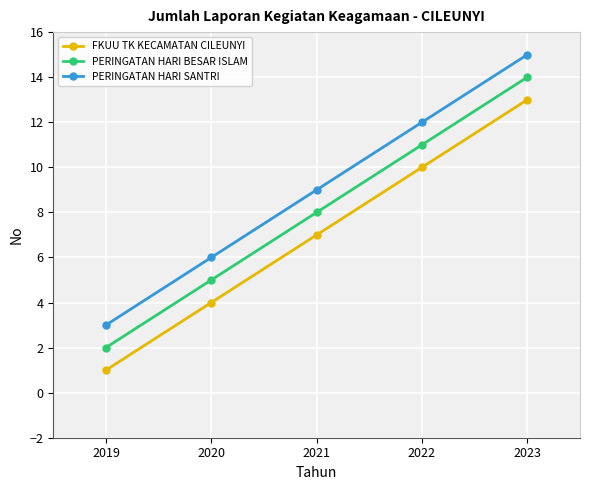

List the labels in order of FKUU TK KECAMATAN CILEUNYI value, largest first.

2023, 2022, 2021, 2020, 2019